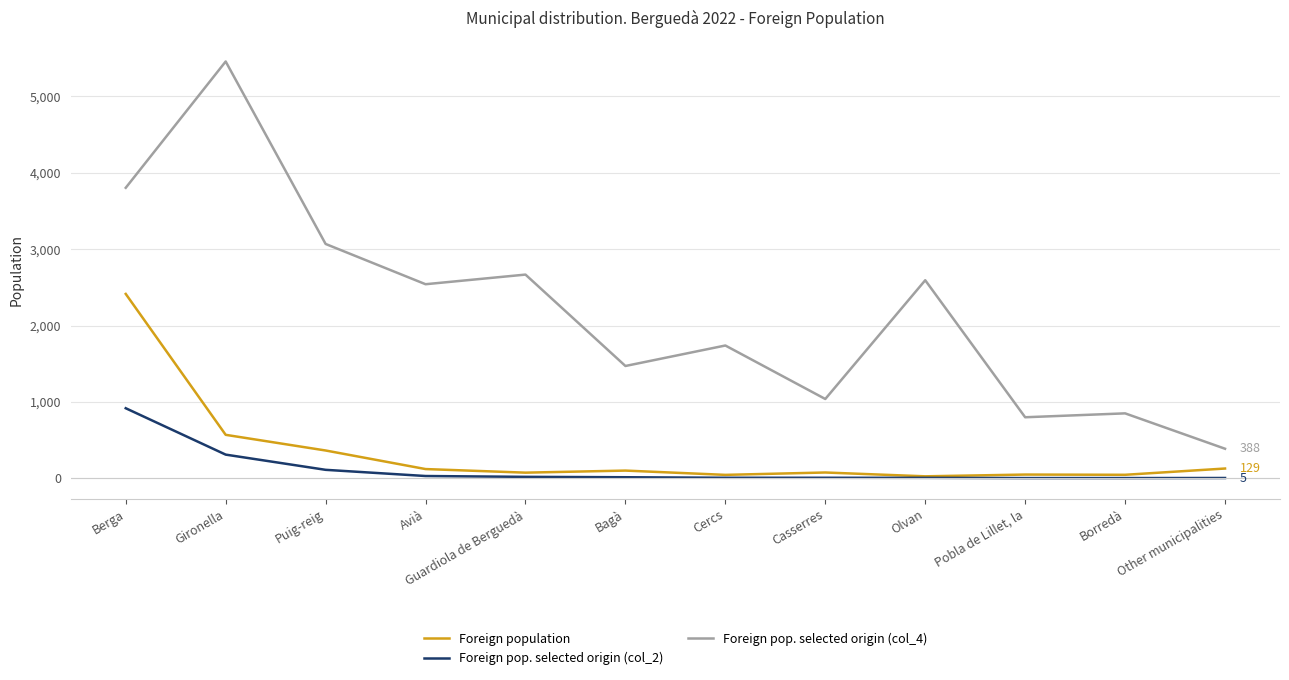

Count the number of data series in this chart.

3